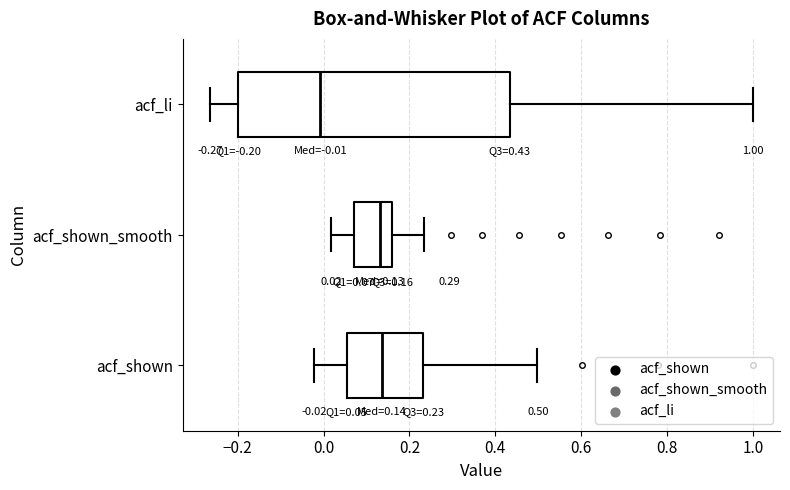

Comparing the boxes themselves (not the whiskers), which one is the widest?

acf_li